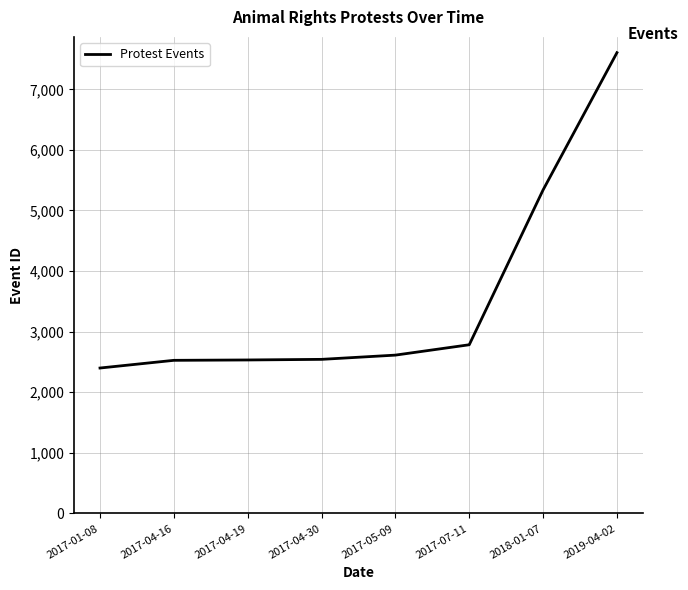

What is the approximate value at 2017-05-09?

2613